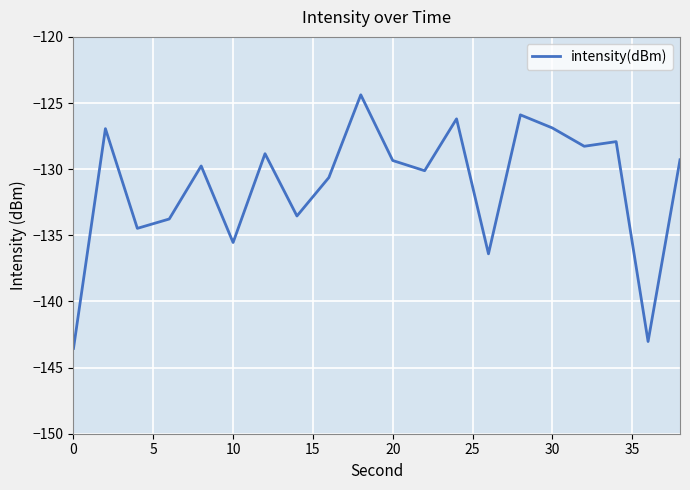

What is the minimum value shown in the chart?

-143.5